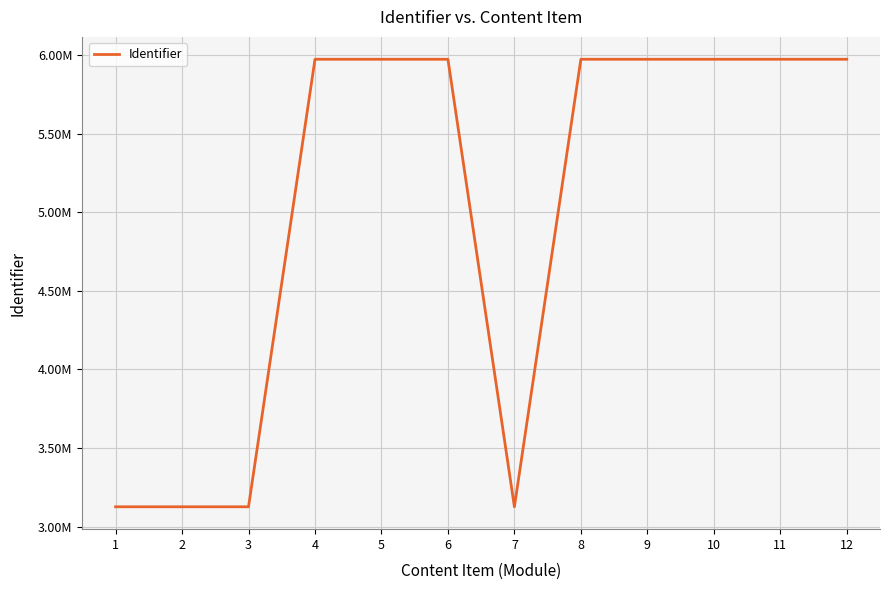

Where is the first local minimum?

7